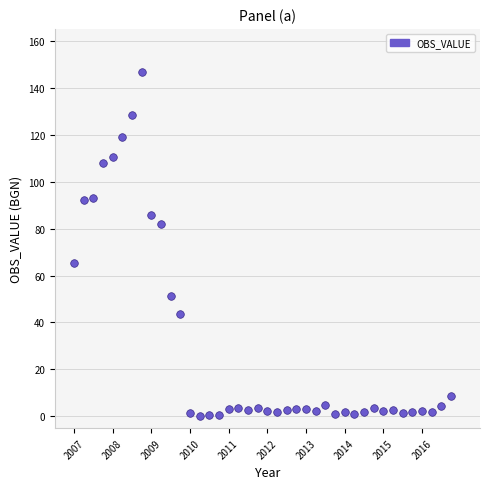

What is the range of Y values (max minus min)?

146.6